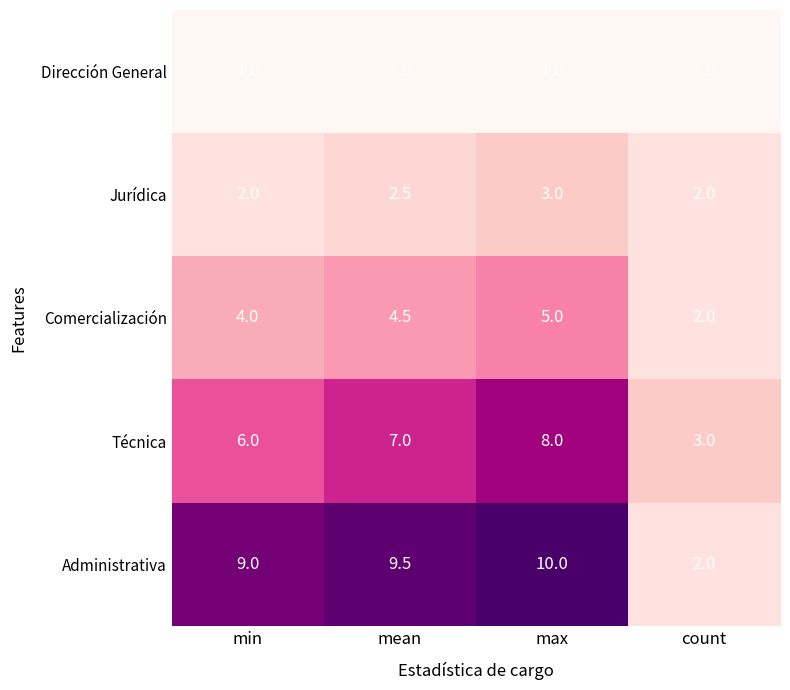

Which series has the largest range (max minus min)?

Administrativa